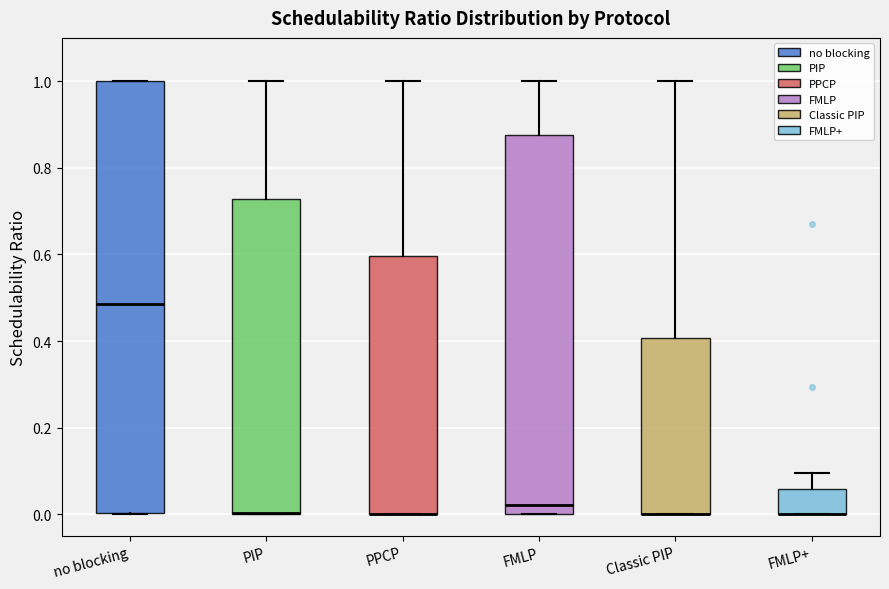

Where is the lower edge of the box for FMLP+ on the y-axis? The values are not printed on the chart, so give them approximately, as read against the axis.

0.00